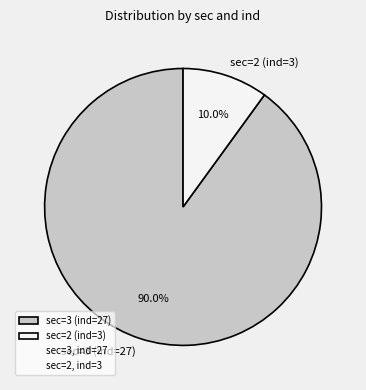

Which has a higher value, sec=3 (ind=27) or sec=2 (ind=3)?

sec=3 (ind=27)